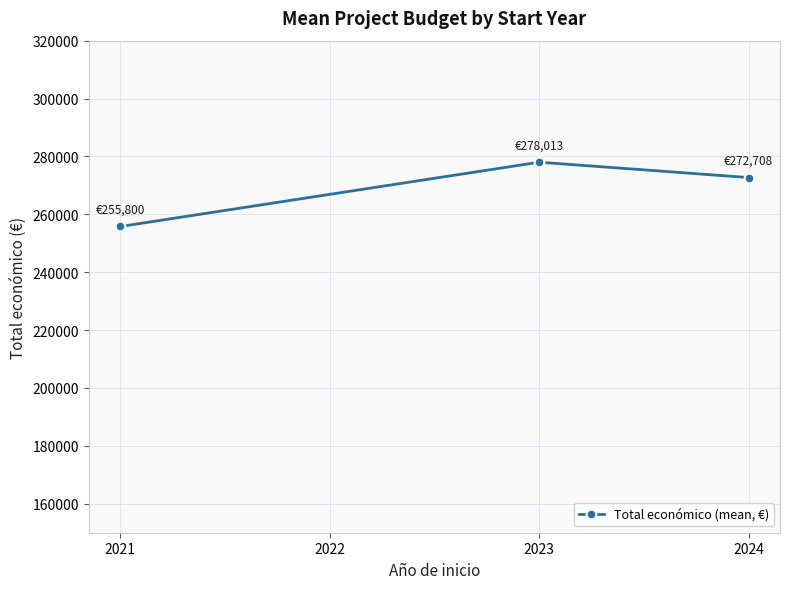

What is the minimum value shown in the chart?

255800.0